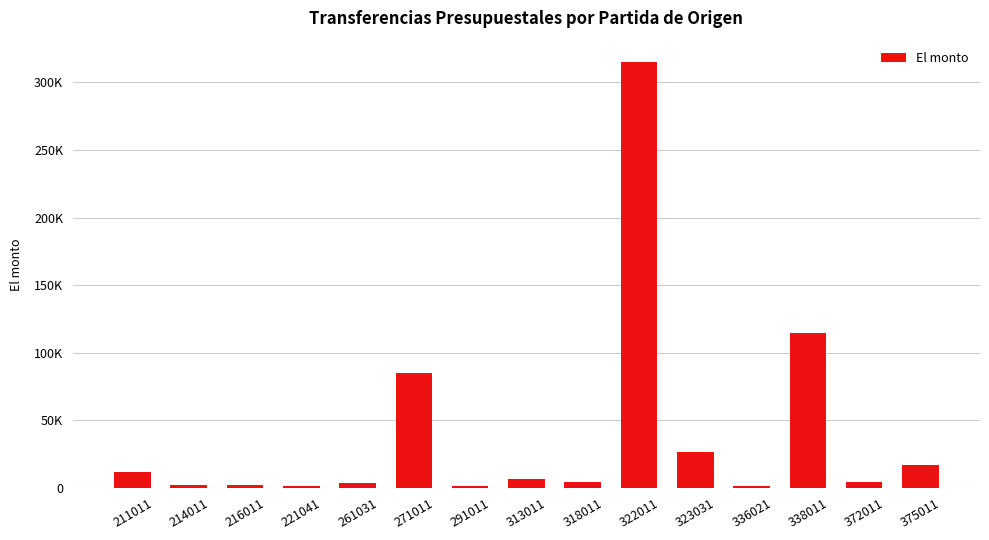

What is the maximum value shown in the chart?

315000.0